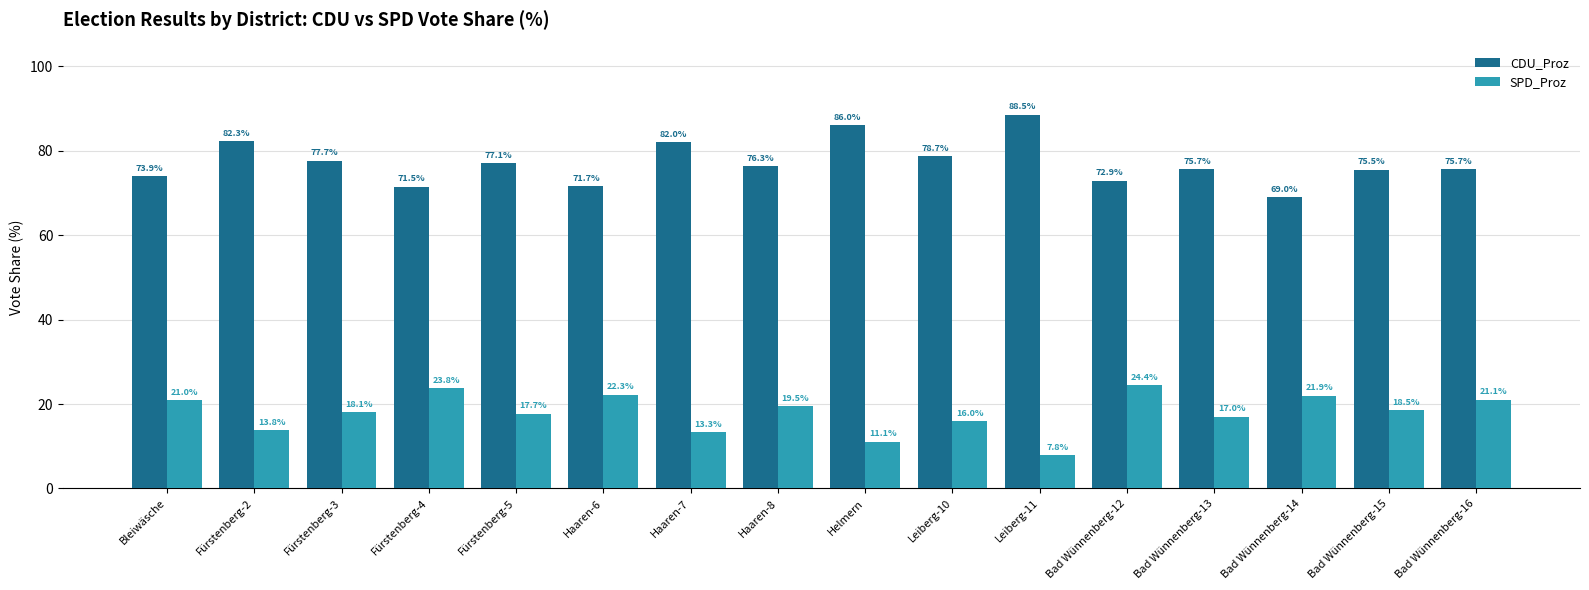

Between Haaren-8 and Helmern, which series saw the biggest shift?

CDU_Proz